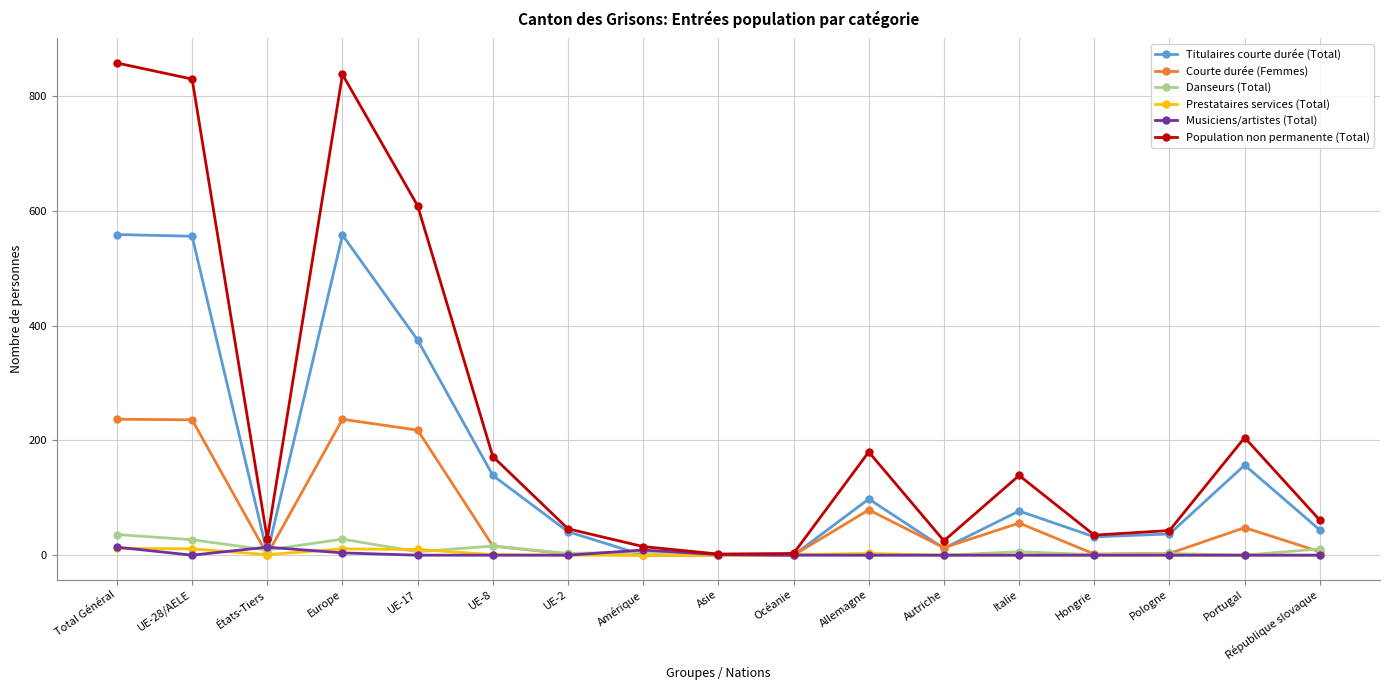

True or false: Population non permanente (Total) has a value of 858 at Total Général.

True